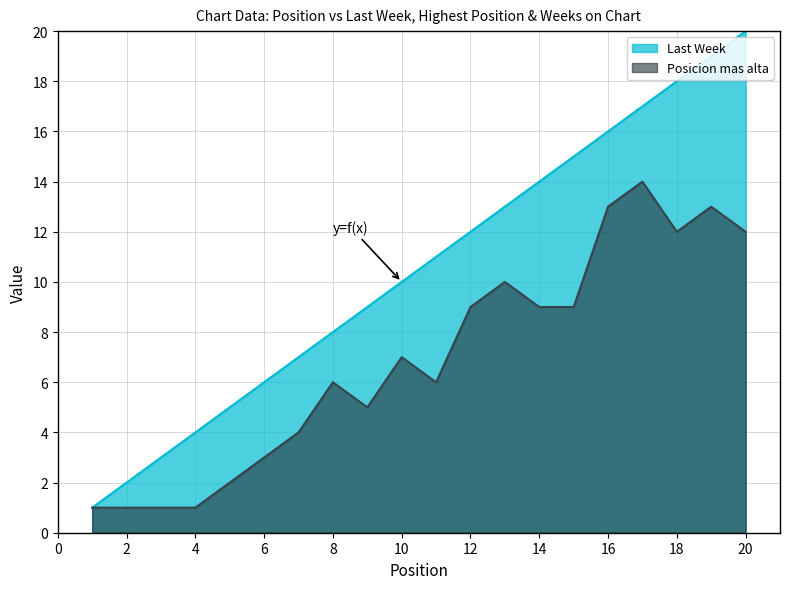

True or false: Posicion mas alta and Last Week intersect in this chart.

False